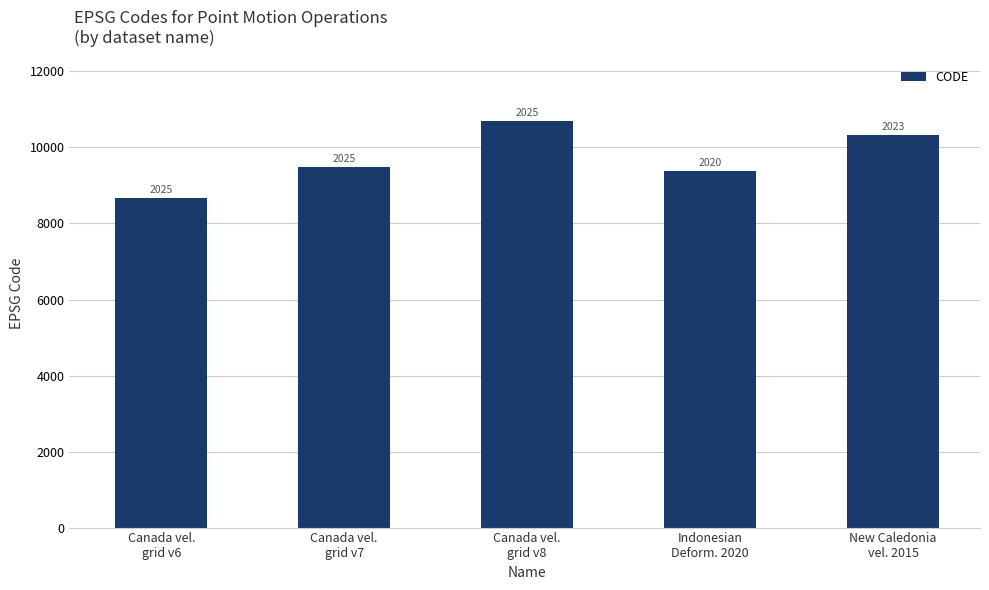

How many bars are there in total?

5